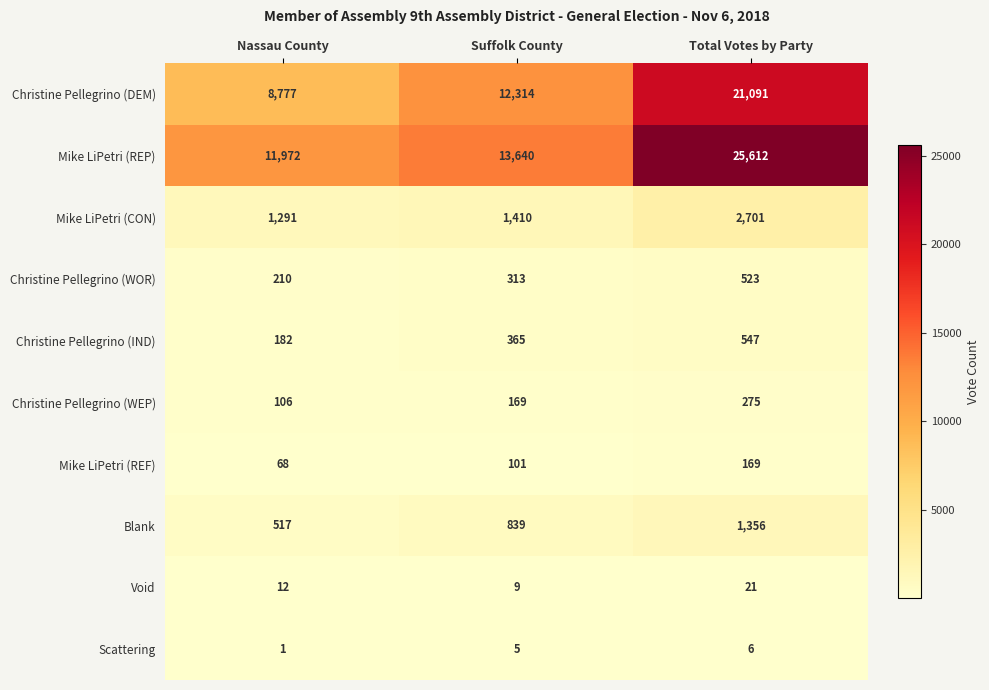

True or false: Mike LiPetri (CON) has a value of 4096 at Total Votes by Party.

False